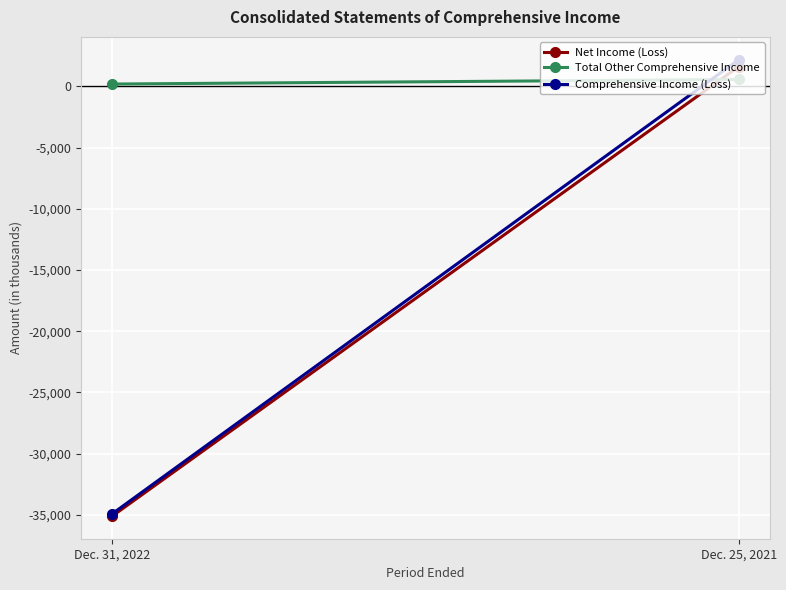

Where is Net Income (Loss) nearest to the value -16731?

Dec. 25, 2021